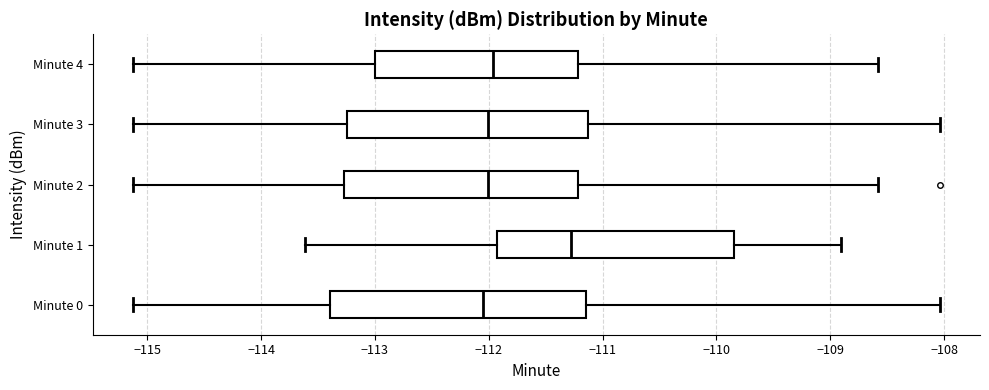

Reading bottom to top, read every box against the x-axis: the position of its median line, the range the box covers, and the ends of its whiskers. The values are not printed on the chart, so give them approximately, as read against the axis.

Minute 0: median -112.0, box -113.4 to -111.1, whiskers -115.1 to -108.0
Minute 1: median -111.3, box -111.9 to -109.8, whiskers -113.6 to -108.9
Minute 2: median -112.0, box -113.3 to -111.2, whiskers -115.1 to -108.6
Minute 3: median -112.0, box -113.2 to -111.1, whiskers -115.1 to -108.0
Minute 4: median -112.0, box -113.0 to -111.2, whiskers -115.1 to -108.6